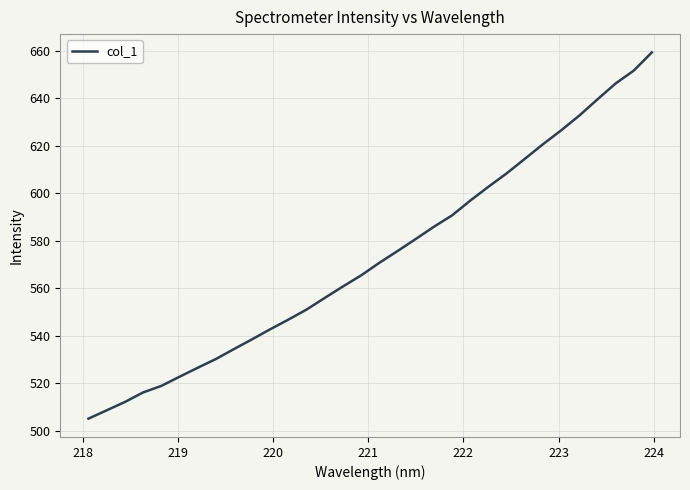

What is the greatest value displayed?

659.3